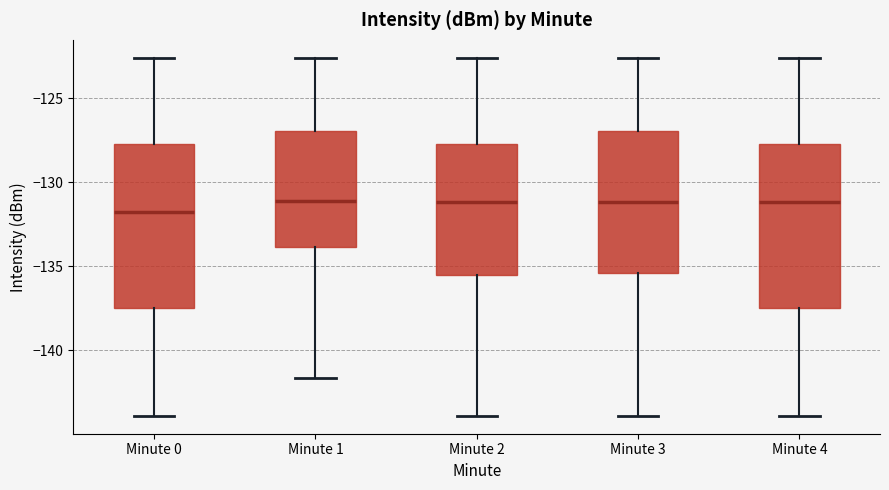

Which box has the lowest median line?

Minute 0